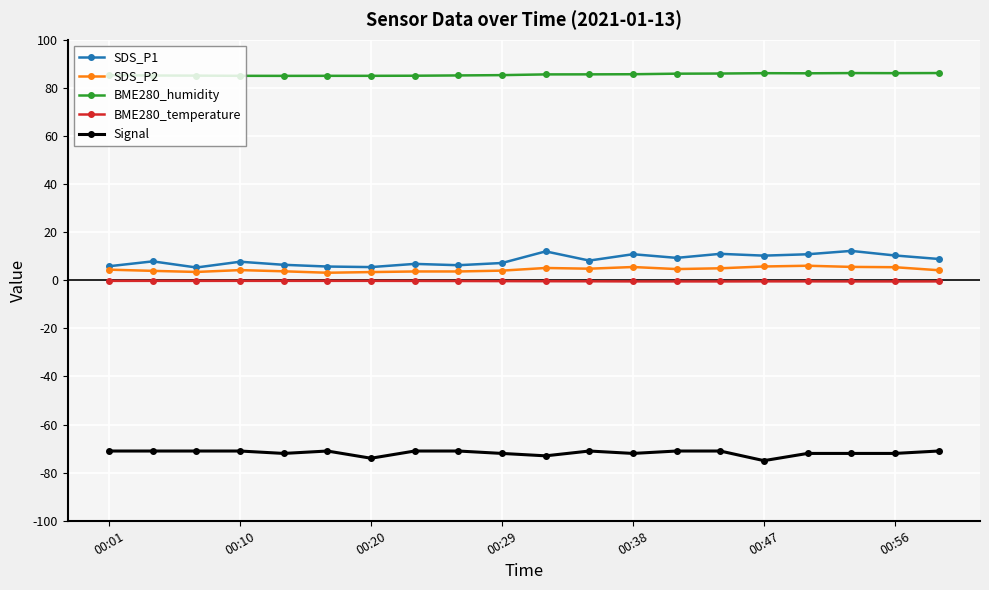

At how many categories does at least one series exceed 49?

20